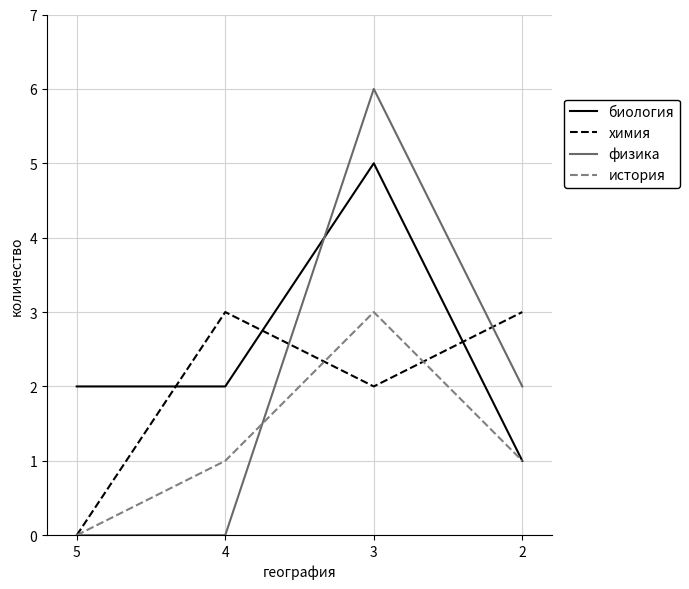

How many химия values are between 2 and 3?

3